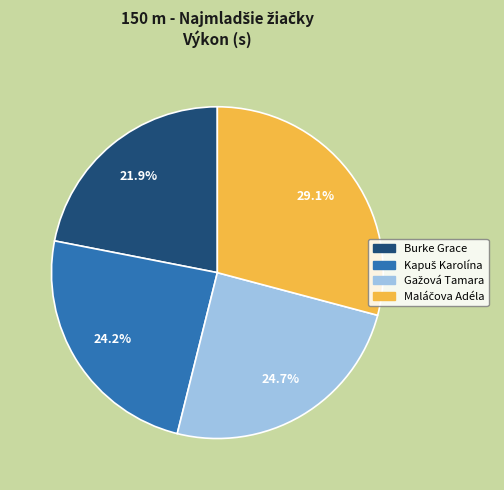

Is Burke Grace the majority of the pie?

No